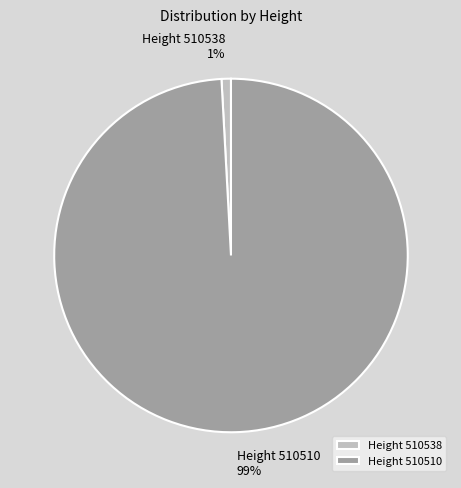

To the nearest percent, what is the difference between the largest and smallest slice percentages?

98%